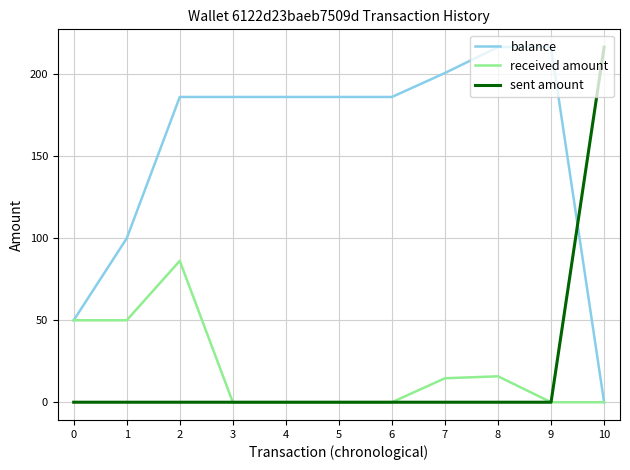

True or false: sent amount has a value of -145.1 at 9.

False